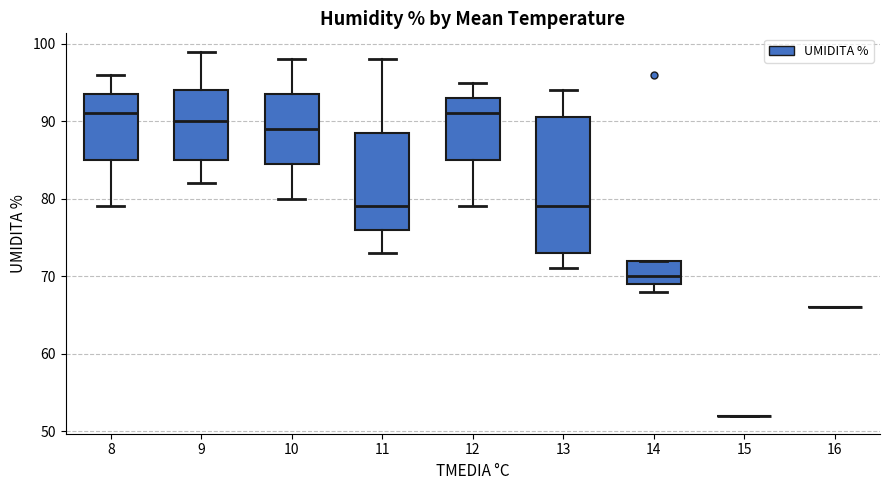

Where is the lower edge of the box at x = 10 on the y-axis? The values are not printed on the chart, so give them approximately, as read against the axis.

85